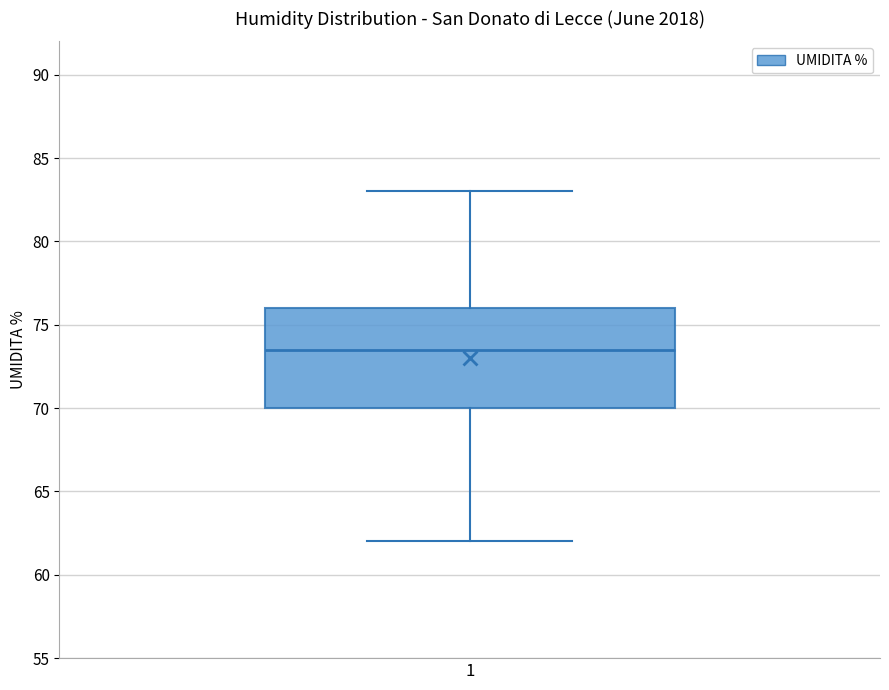

Transcribe this box plot: give where the median line is, the range the box spans, and where the two whiskers end, as read against the y-axis. The values are not printed on the chart, so give them approximately, as read against the axis.

median 73.5, box 70.0 to 76.0, whiskers 62.0 to 83.0